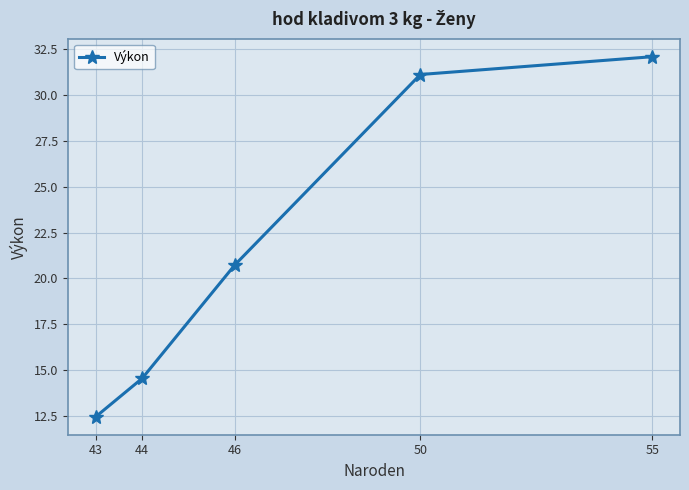

True or false: there are more than 1 points higher than both neighbors.

False